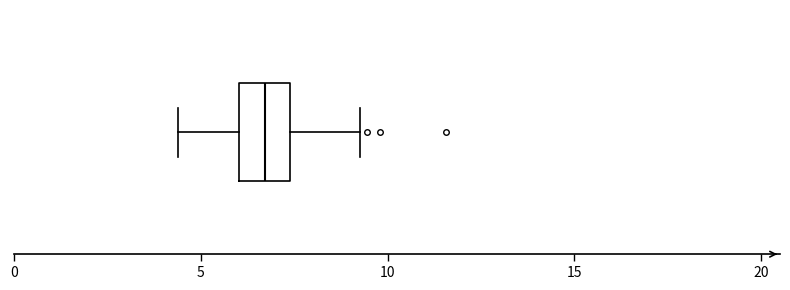

Transcribe this box plot: give where the median line is, the range the box spans, and where the two whiskers end, as read against the x-axis. The values are not printed on the chart, so give them approximately, as read against the axis.

median 6.5, box 6.0 to 7.5, whiskers 4.5 to 9.5